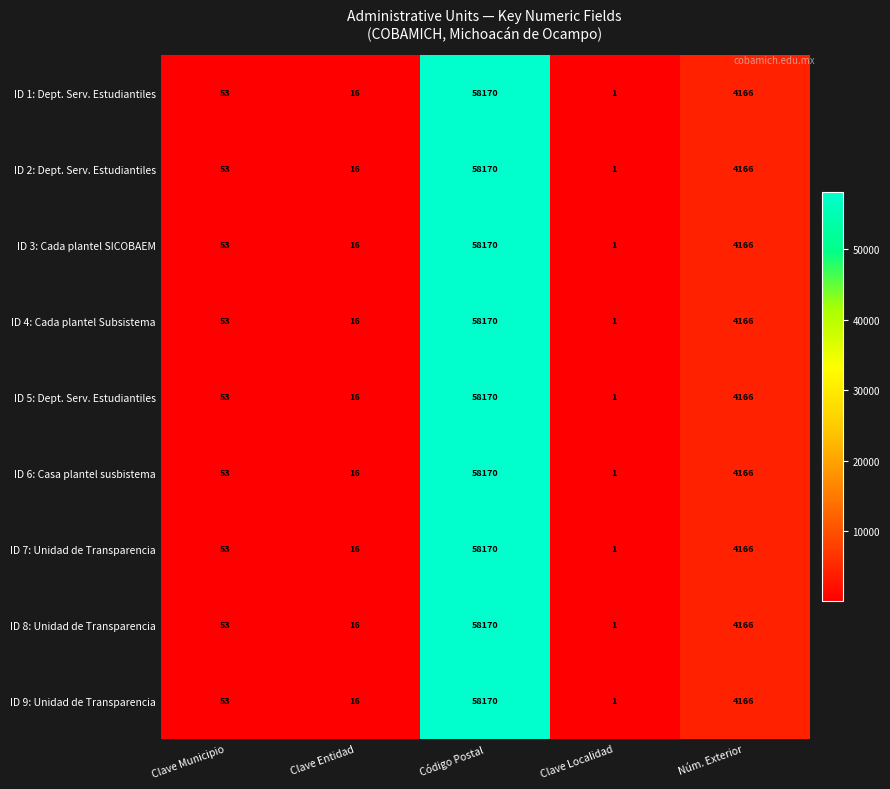

What is the highest value of the ID 5: Dept. Serv. Estudiantiles series?

58170